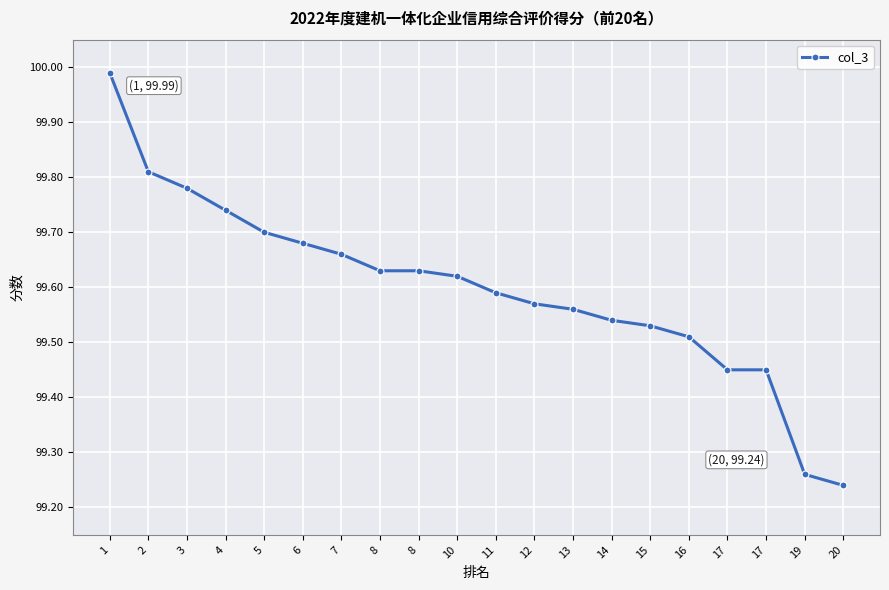

What is the difference between the values at 16 and 11?

0.1